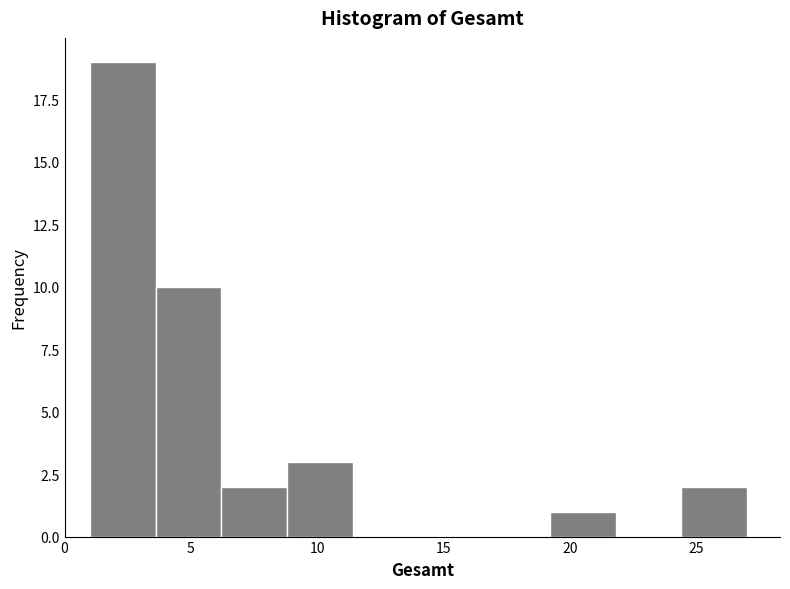

Which range on the x-axis has the tallest bar?

1.0 to 3.6